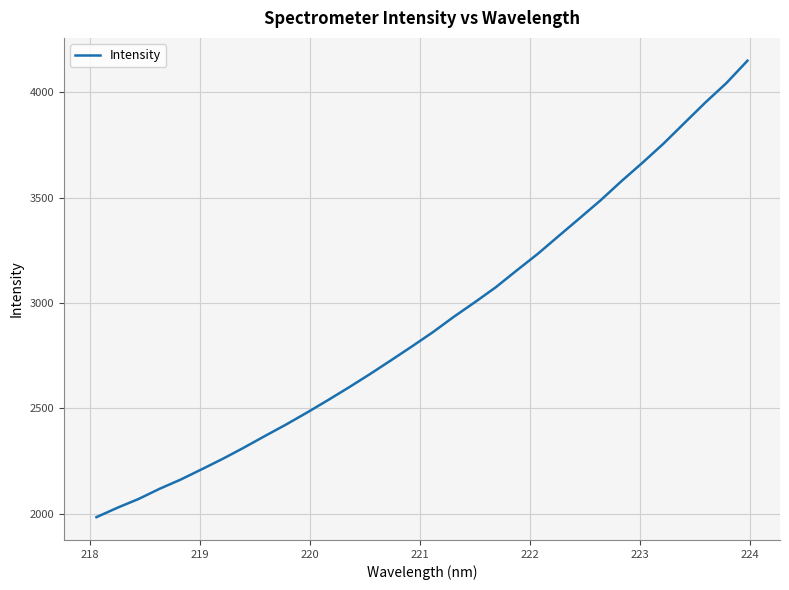

Does the chart have visible grid lines?

Yes